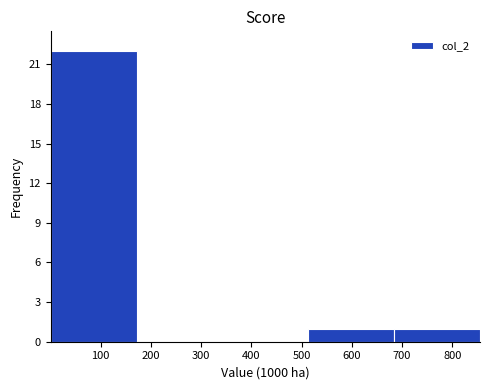

Over which range of the x-axis is the bar tallest?

0 to 170